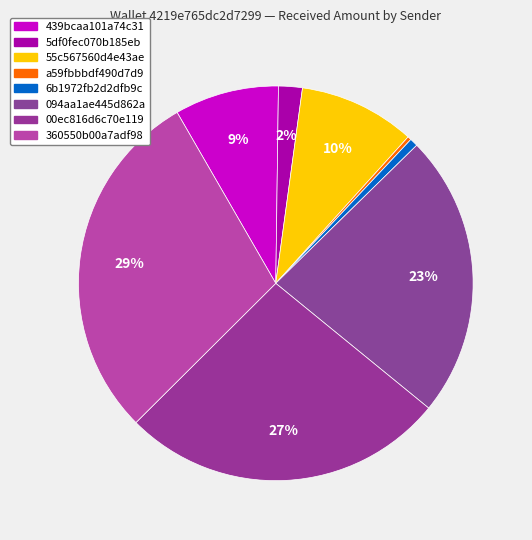

To the nearest percent, what portion does 55c567560d4e43ae represent?

10%